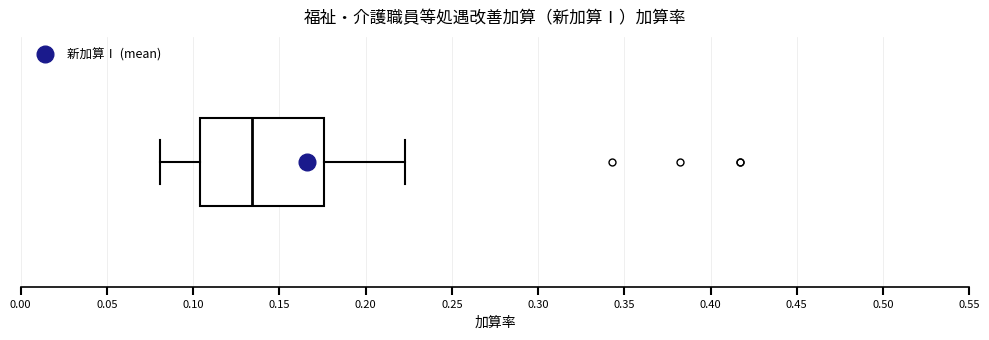

Read this box plot against the x-axis: the position of the median line, the range covered by the box, and the ends of both whiskers. The values are not printed on the chart, so give them approximately, as read against the axis.

median 0.135, box 0.105 to 0.175, whiskers 0.080 to 0.225